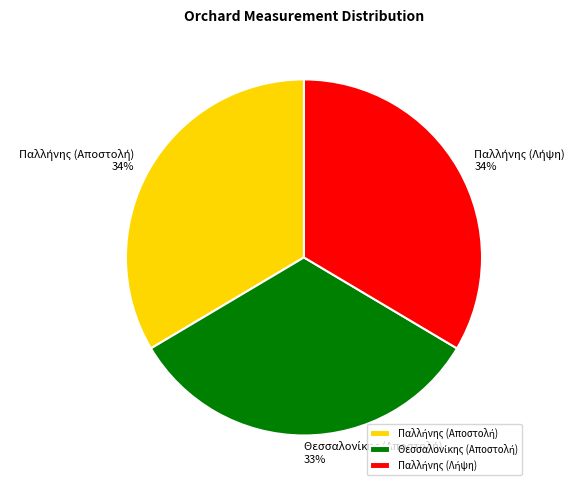

Is there a majority slice in this chart?

No